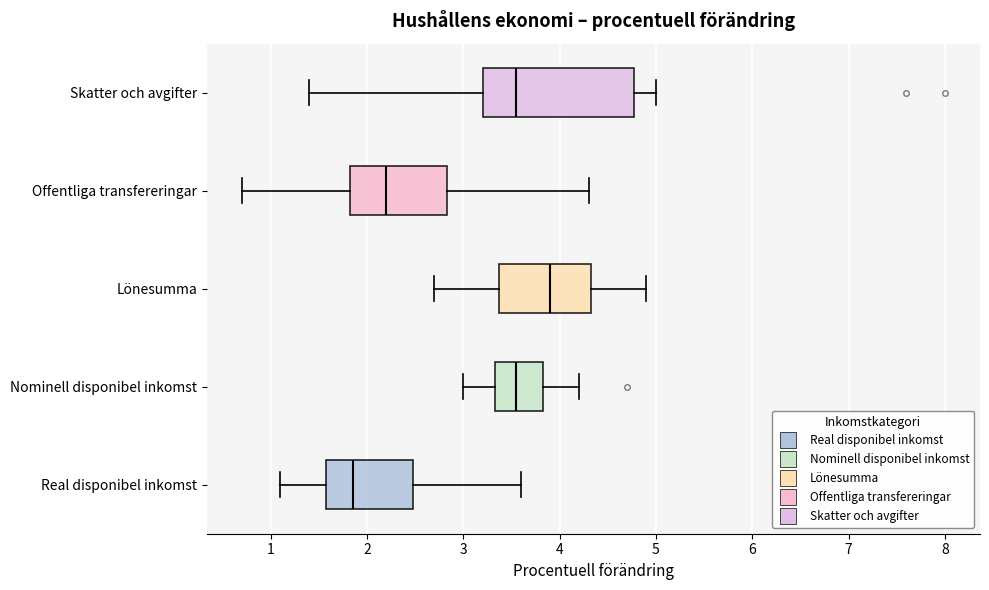

Which box is the widest, from its left edge to its right edge?

Skatter och avgifter